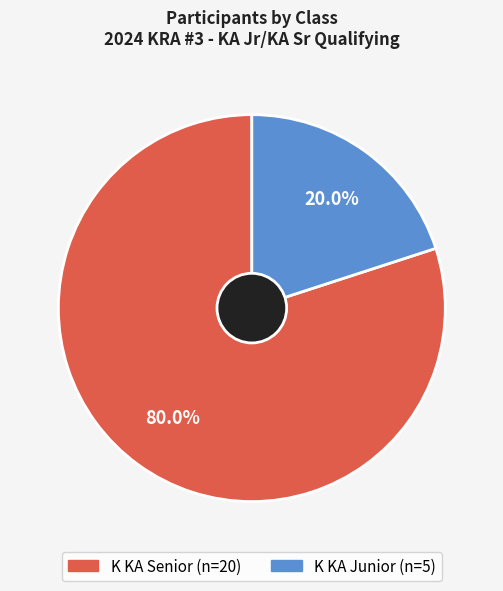

What is the largest slice in the pie chart?

K KA Senior